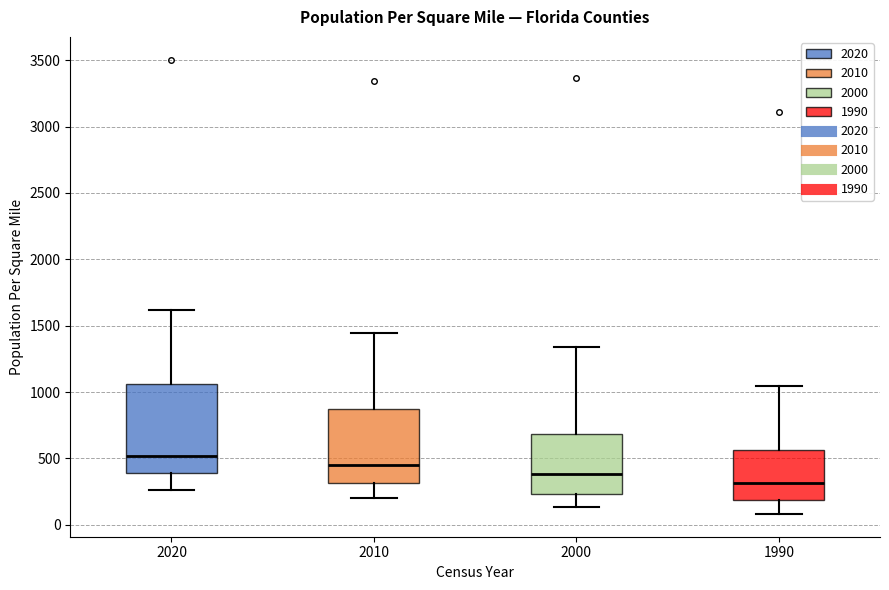

Reading left to right, transcribe this box plot: for each box, give where its median line is, the range the box spans, and where its two whiskers end, as read against the y-axis. The values are not printed on the chart, so give them approximately, as read against the axis.

2020: median 500, box 400 to 1050, whiskers 250 to 1600
2010: median 450, box 300 to 850, whiskers 200 to 1450
2000: median 400, box 250 to 700, whiskers 150 to 1350
1990: median 300, box 200 to 550, whiskers 100 to 1050